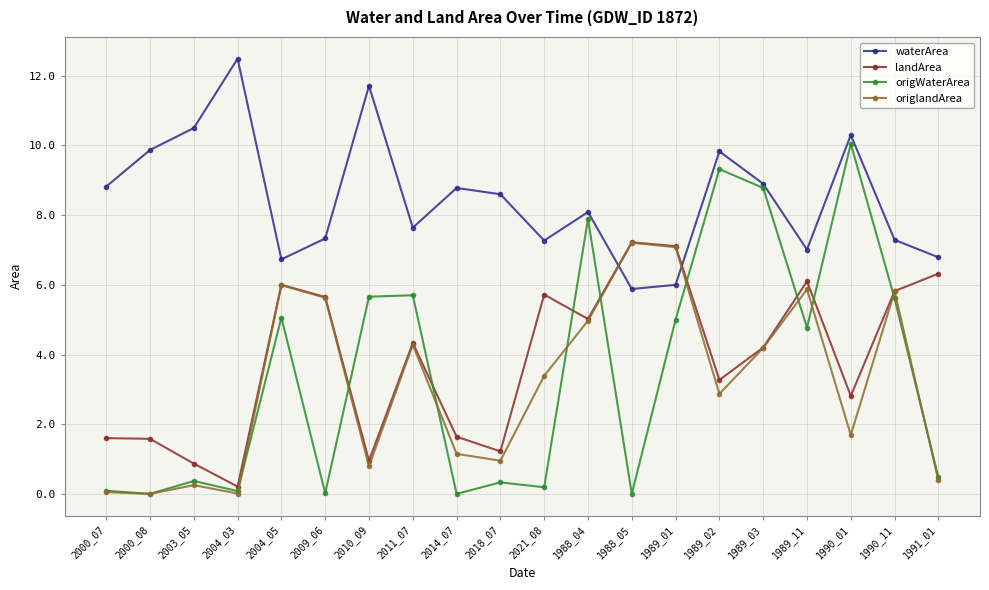

What position from the left is 2004_03?

4